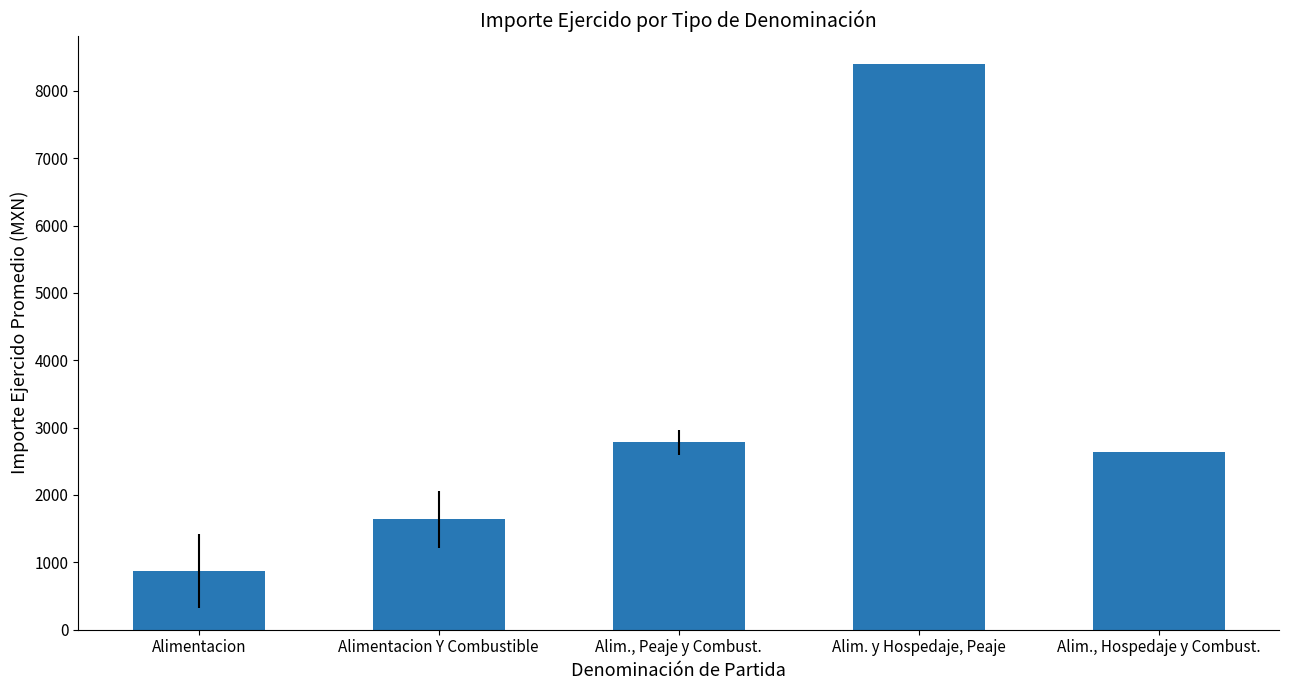

Count the number of data series in this chart.

1